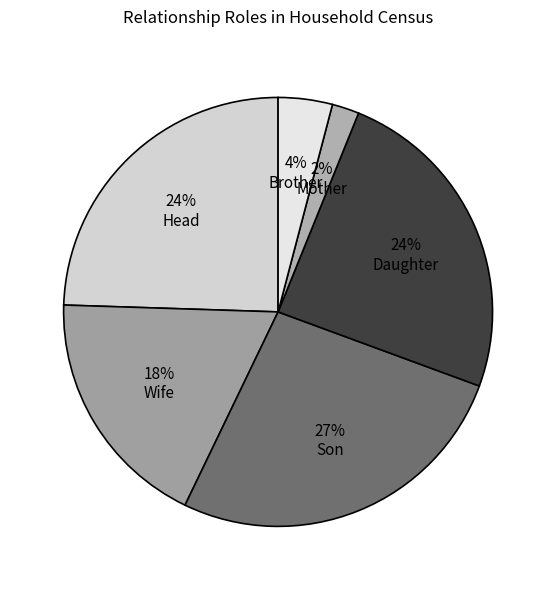

To the nearest percent, what portion does Son represent?

27%